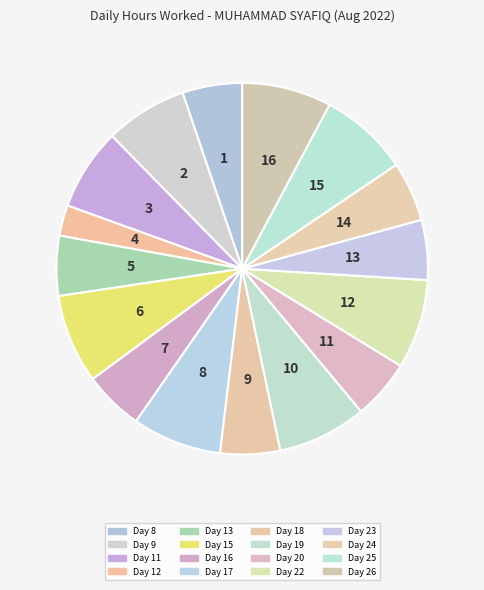

To the nearest percent, what portion does Day 23 represent?

5%